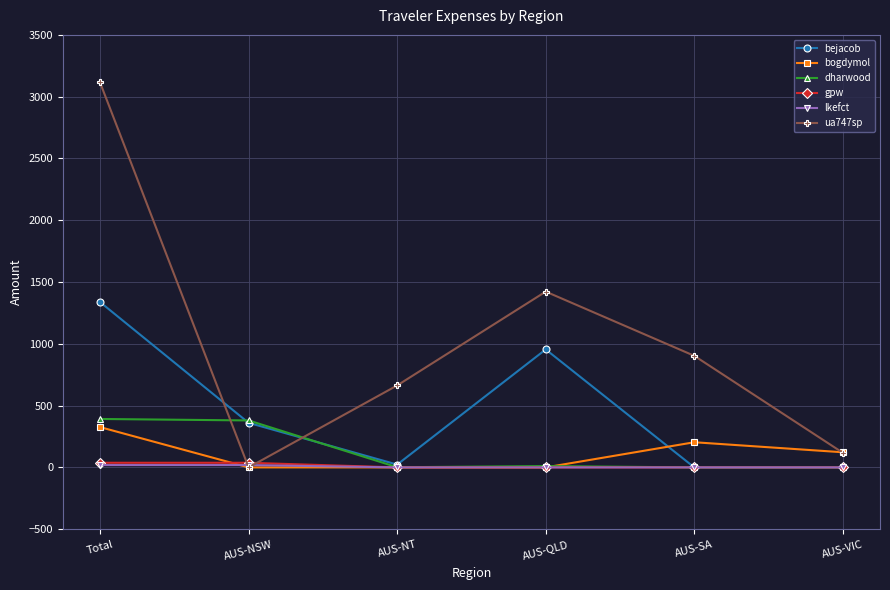

Is this an area chart (filled region under the line)?

No